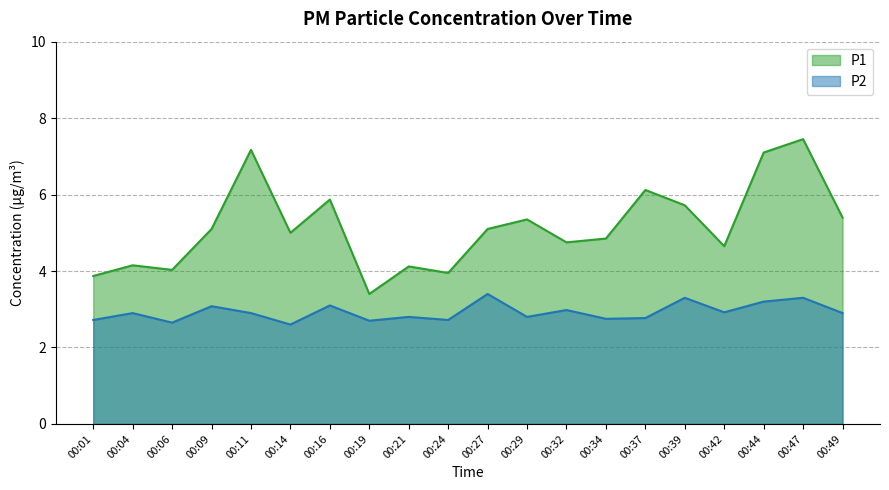

What are all the series names shown in the legend?

P1, P2